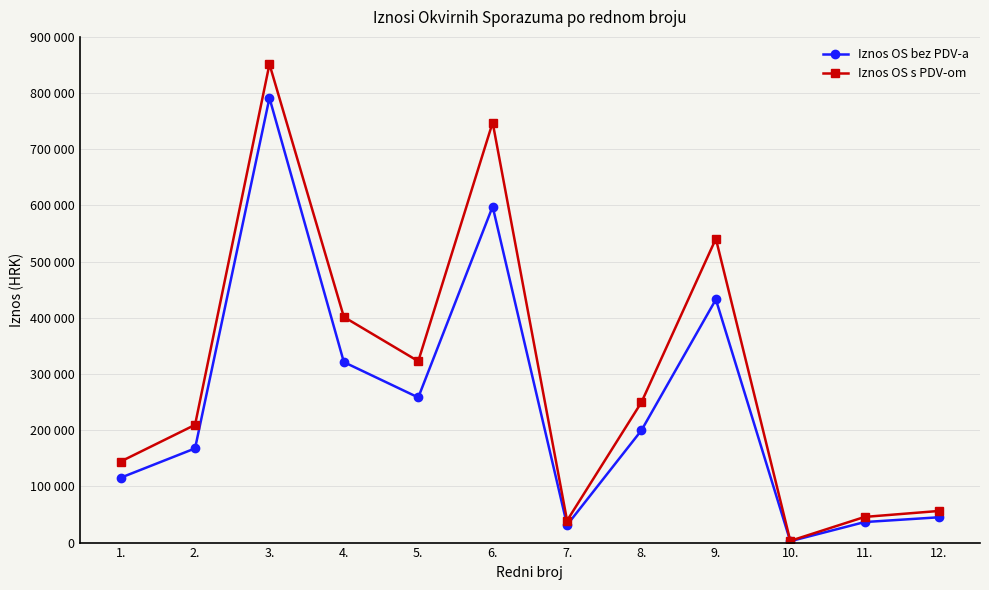

True or false: Iznos OS s PDV-om and Iznos OS bez PDV-a intersect in this chart.

False